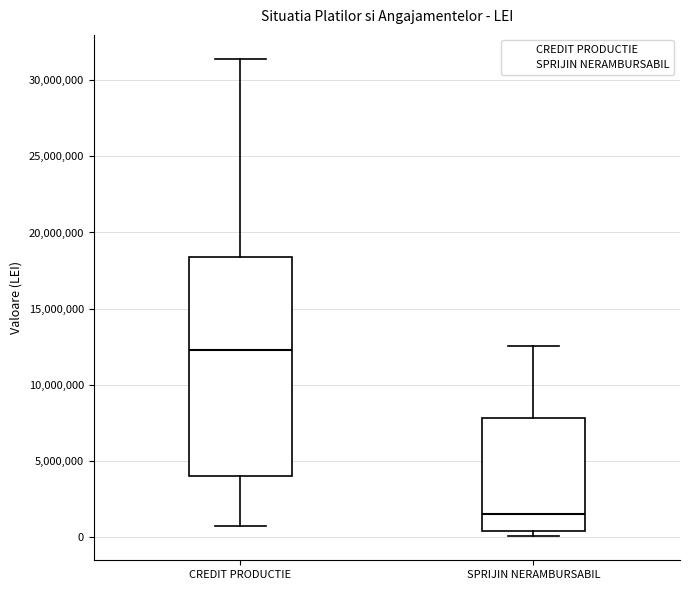

Reading left to right, transcribe this box plot: for each box, give where its median line is, the range the box spans, and where its two whiskers end, as read against the y-axis. The values are not printed on the chart, so give them approximately, as read against the axis.

CREDIT PRODUCTIE: median 12500000, box 4000000 to 18500000, whiskers 500000 to 31500000
SPRIJIN NERAMBURSABIL: median 1500000, box 500000 to 8000000, whiskers 0 to 12500000